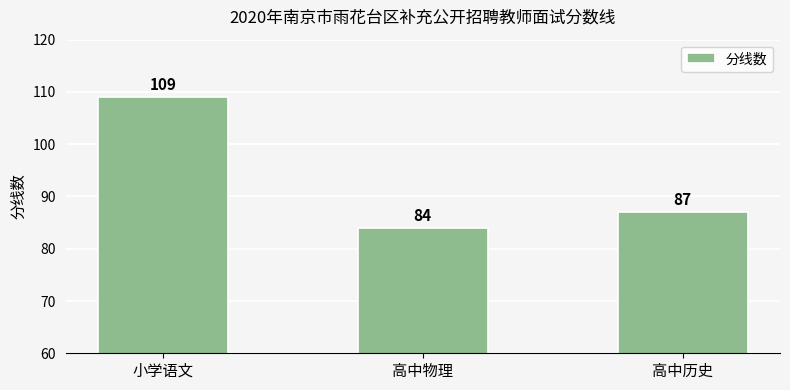

How many bars are there in total?

3